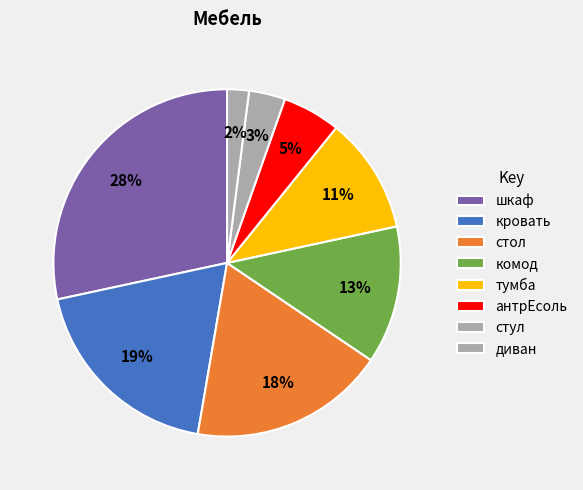

Count the number of slices in the pie.

8